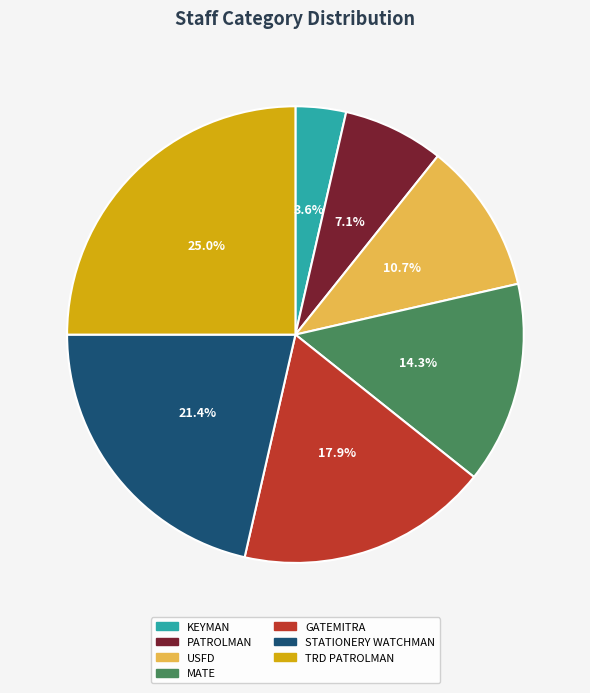

What is the total percentage of TRD PATROLMAN and MATE?

39.3%